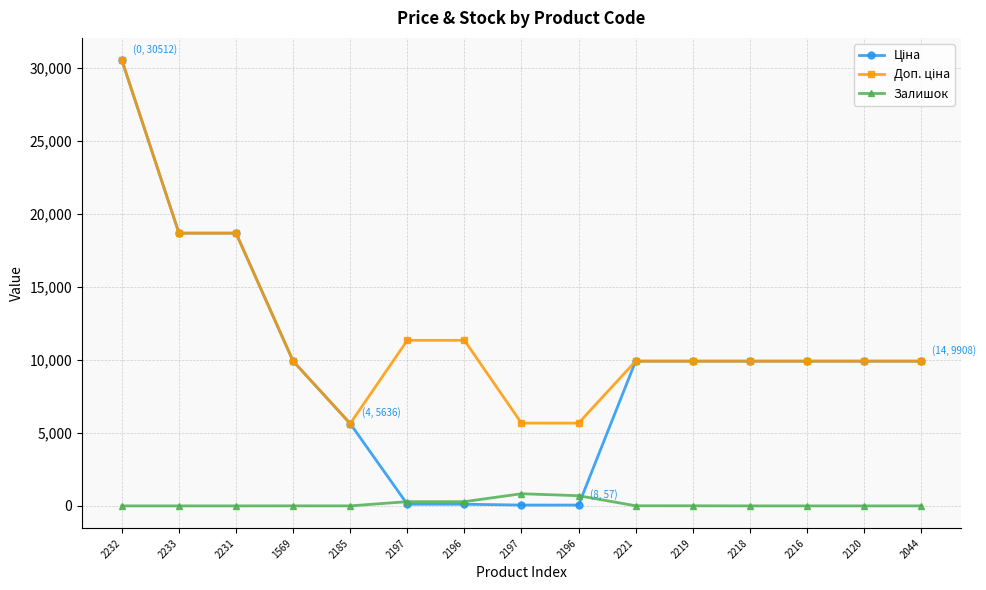

Which label corresponds to the largest value in the chart?

2232